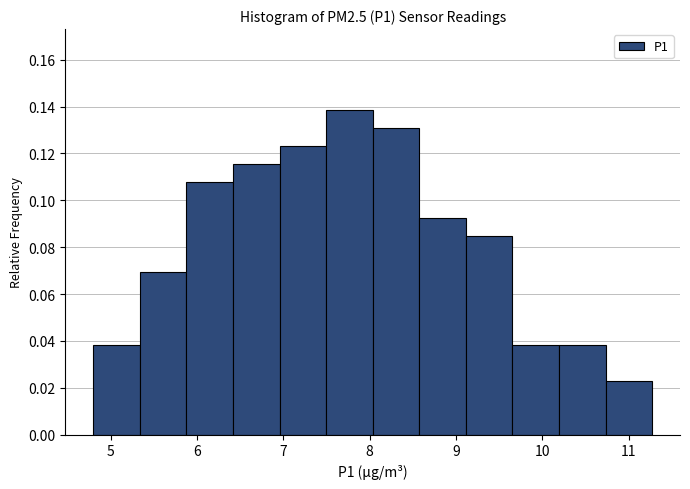

Which range on the x-axis has the tallest bar?

7.5 to 8.0